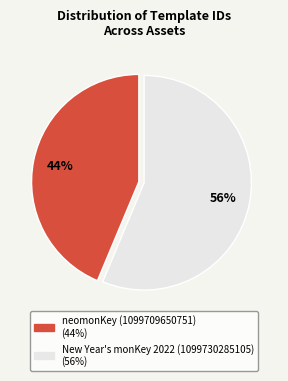

To the nearest percent, what is the average slice percentage?

50%